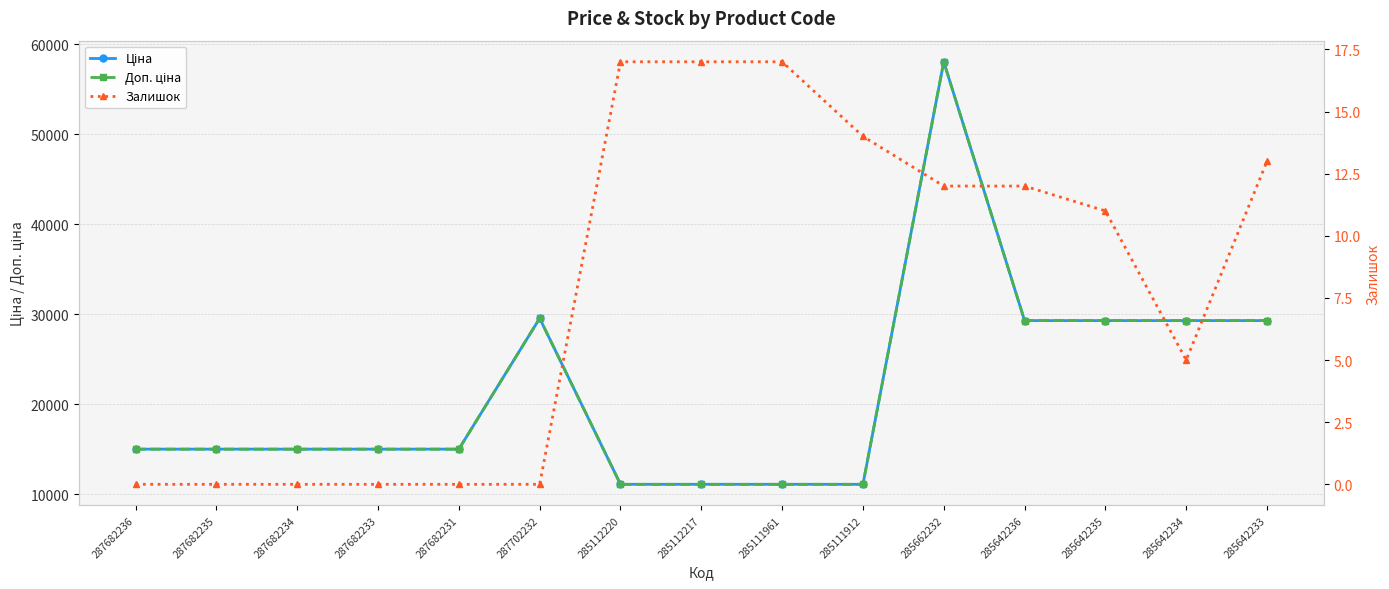

True or false: Залишок and Ціна cross at least once.

False